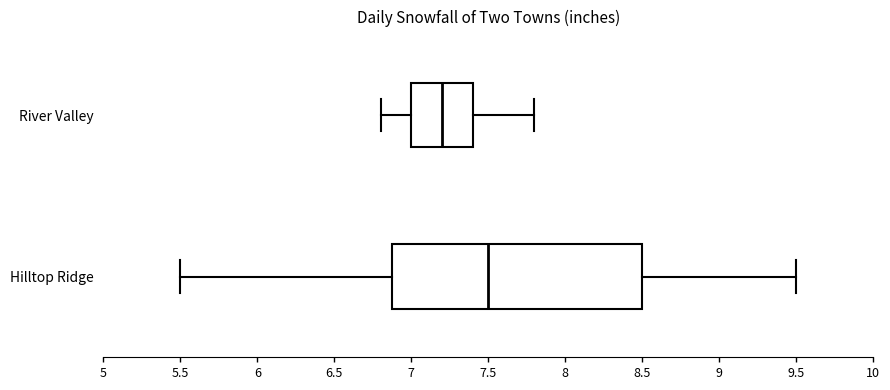

Reading bottom to top, read every box against the x-axis: the position of its median line, the range the box covers, and the ends of its whiskers. The values are not printed on the chart, so give them approximately, as read against the axis.

Hilltop Ridge: median 7.5, box 6.9 to 8.5, whiskers 5.5 to 9.5
River Valley: median 7.2, box 7.0 to 7.4, whiskers 6.8 to 7.8